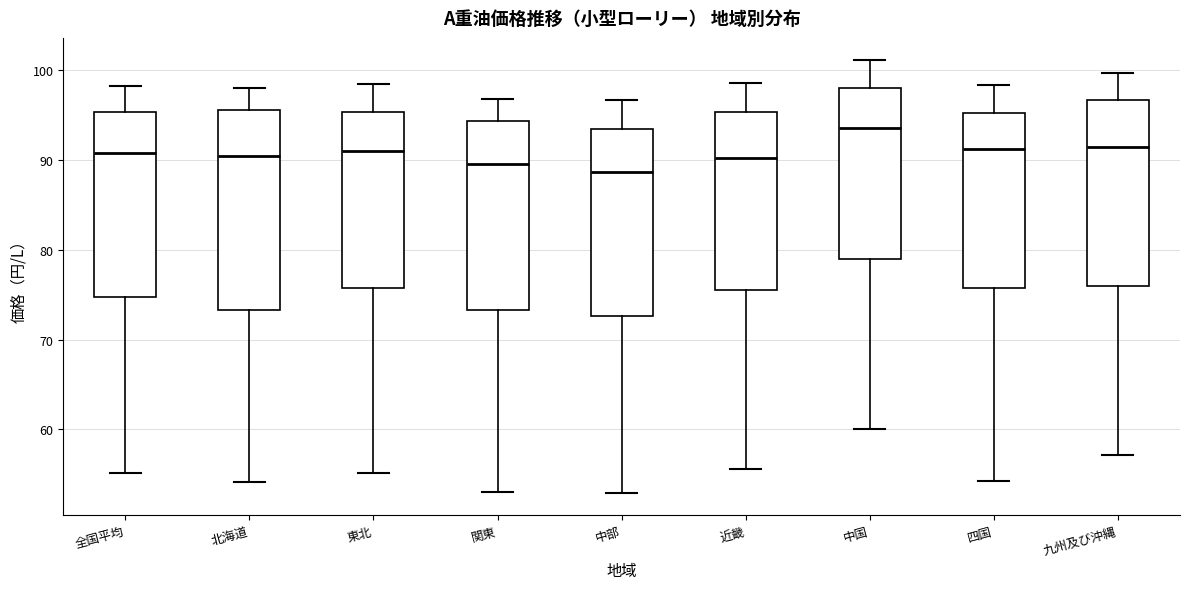

Which box is the tallest, from its lower edge to its upper edge?

北海道